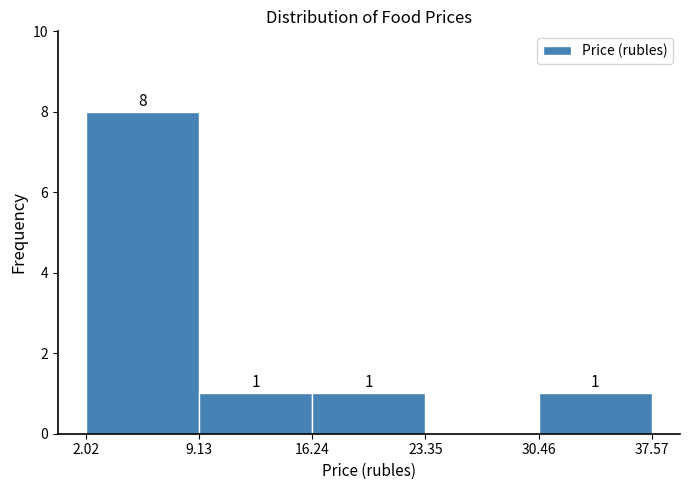

Which range on the x-axis has the tallest bar?

2.02 to 9.13